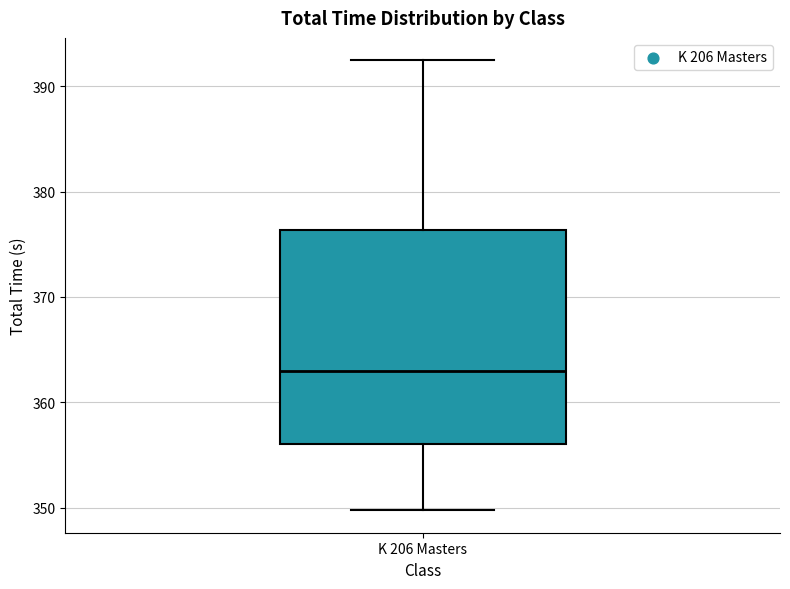

Where is the lower edge of the box for K 206 Masters on the y-axis? The values are not printed on the chart, so give them approximately, as read against the axis.

356